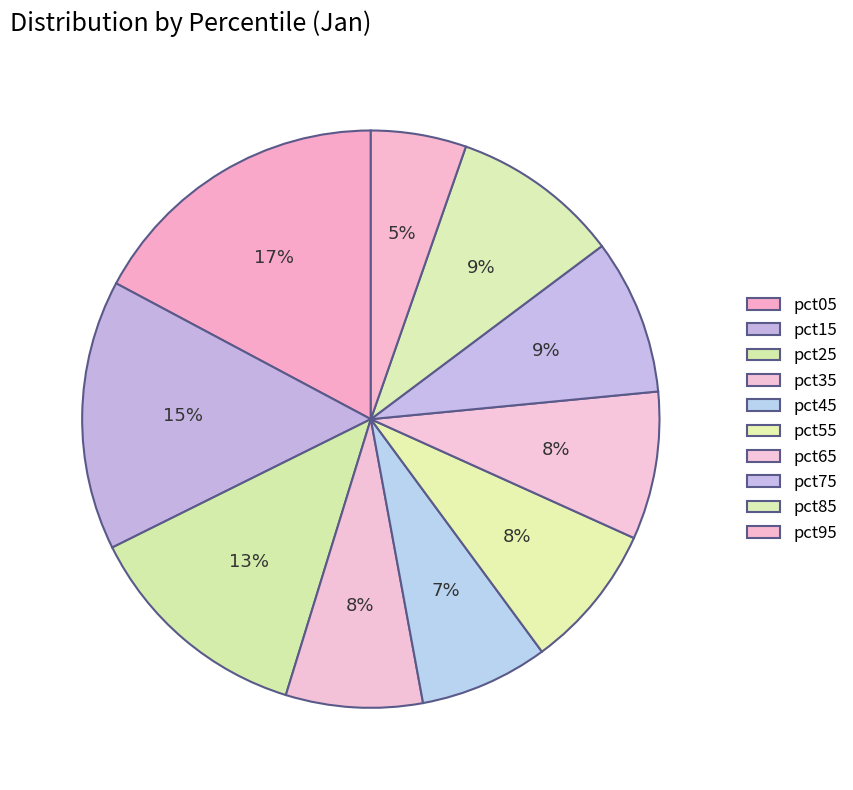

Is there any slice that represents more than half of the pie?

No